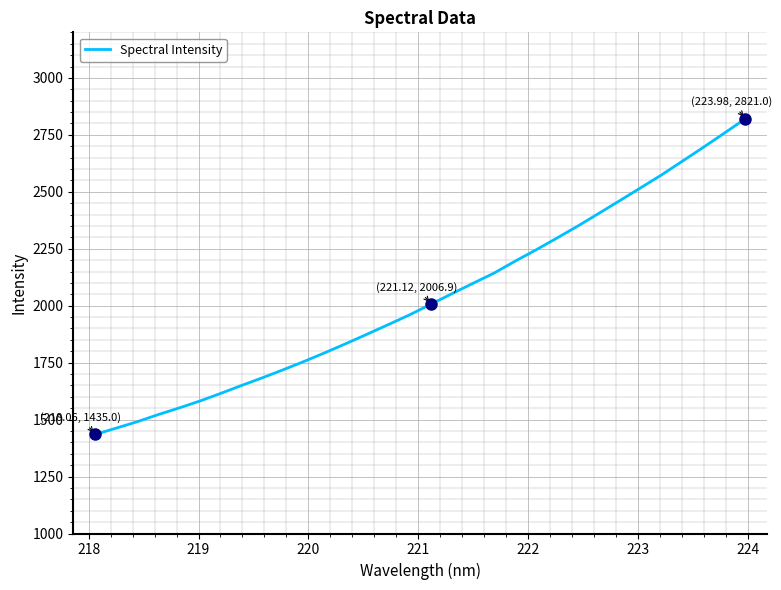

What is the difference between the maximum and minimum values?

1386.0